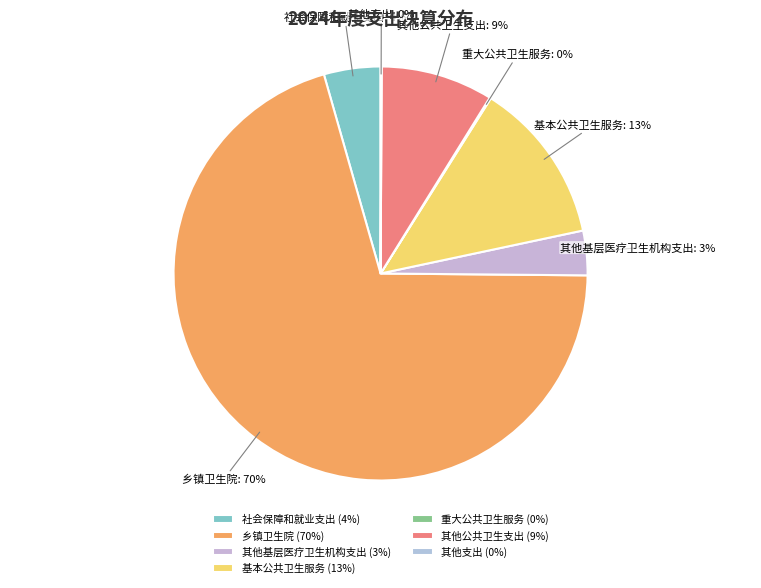

To the nearest percent, what is the average slice percentage?

14%